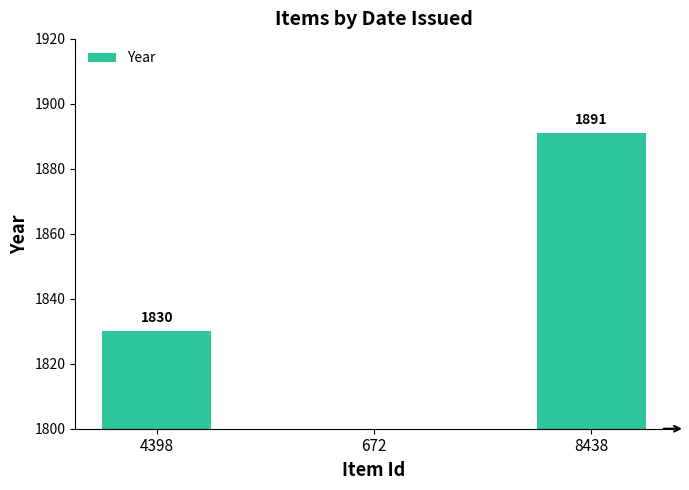

List the labels in order of value, largest first.

8438, 4398, 672